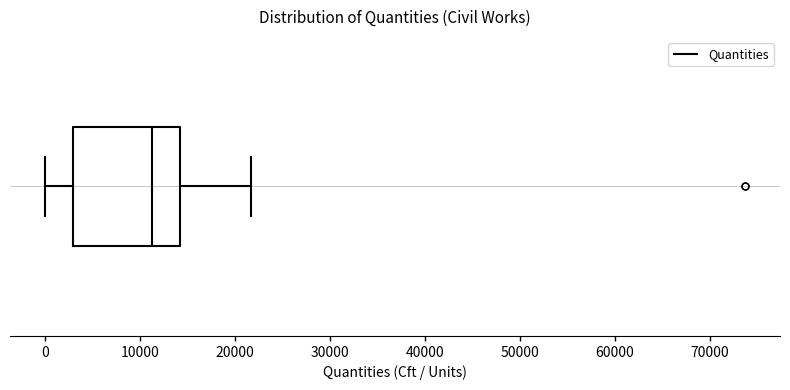

Where does the median line of the box sit on the x-axis? The values are not printed on the chart, so give them approximately, as read against the axis.

11000